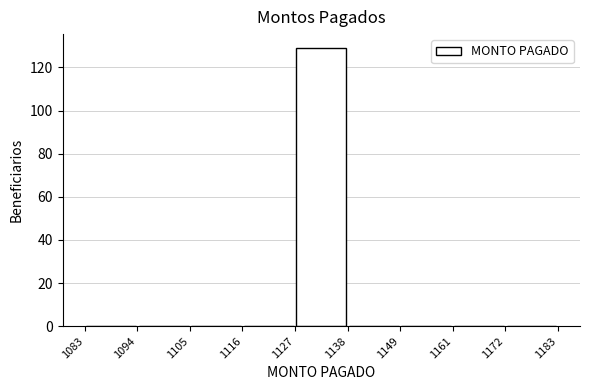

Reading left to right, list every bar in this chart as the range it spans on the x-axis followed by its height. The values are not printed on the chart, so give them approximately, as read against the axis.

1083 to 1094: 0
1094 to 1105: 0
1105 to 1116: 0
1116 to 1127: 0
1127 to 1138: 130
1138 to 1149: 0
1149 to 1161: 0
1161 to 1172: 0
1172 to 1183: 0